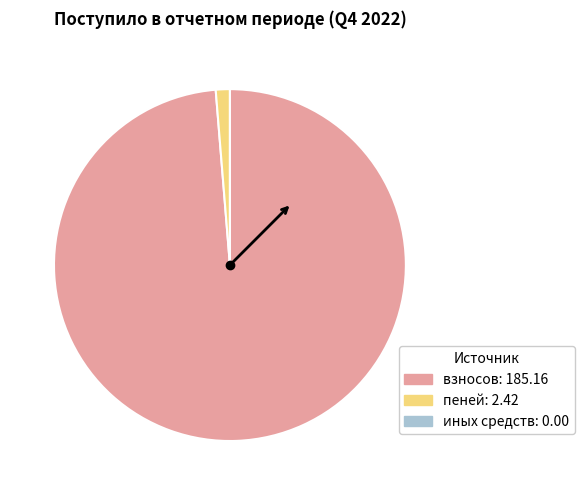

Which has a higher value, взносов or пеней?

взносов